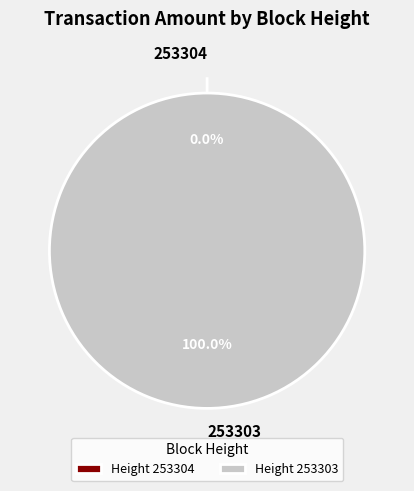

What is the smallest slice in the pie chart?

253304